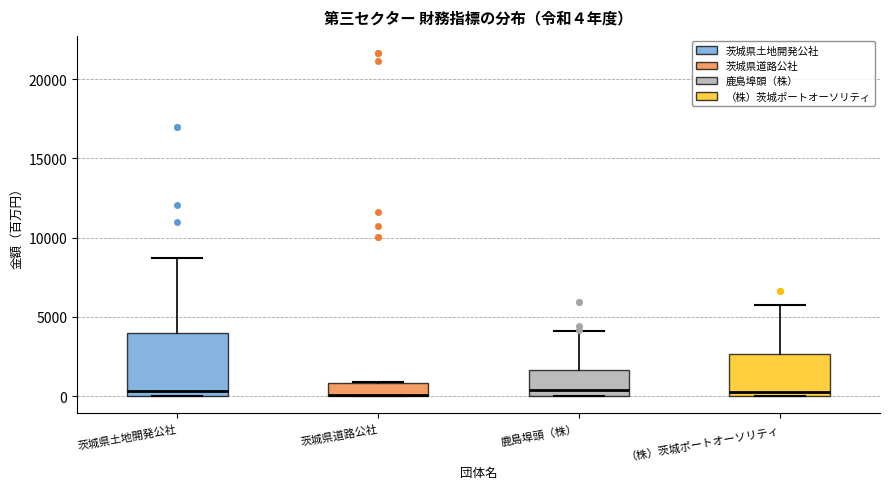

Which box is the tallest, from its lower edge to its upper edge?

茨城県土地開発公社